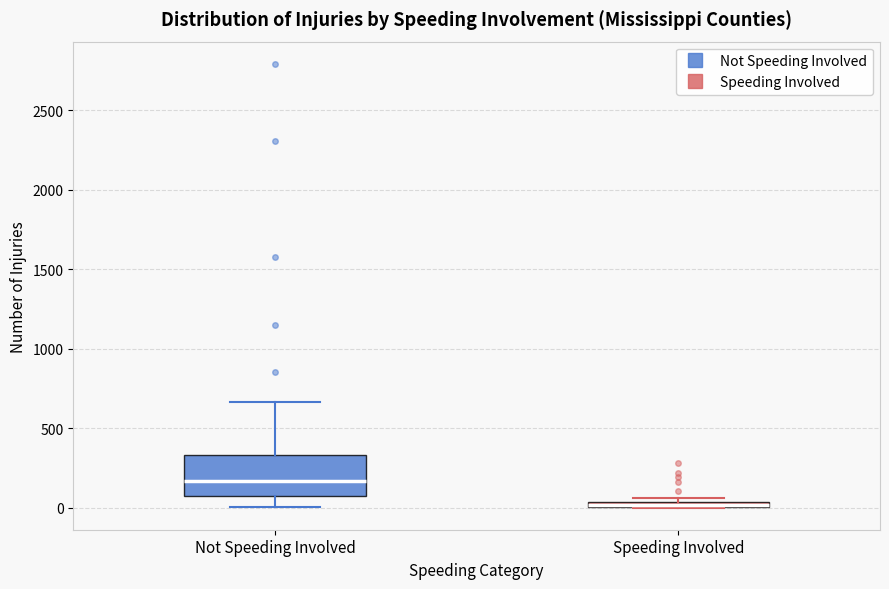

Which box is the tallest, from its lower edge to its upper edge?

Not Speeding Involved